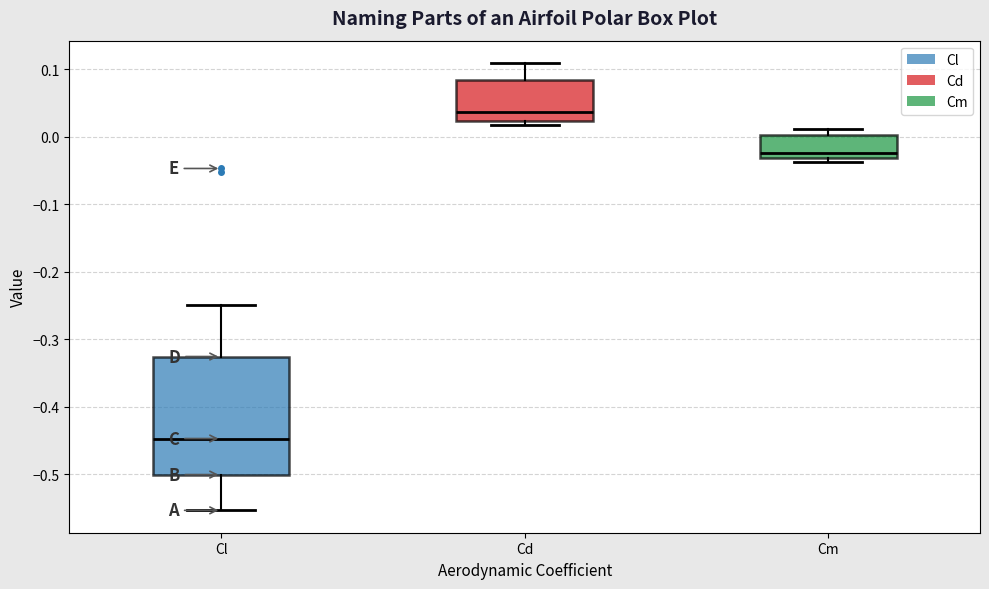

Which box is the tallest, from its lower edge to its upper edge?

Cl